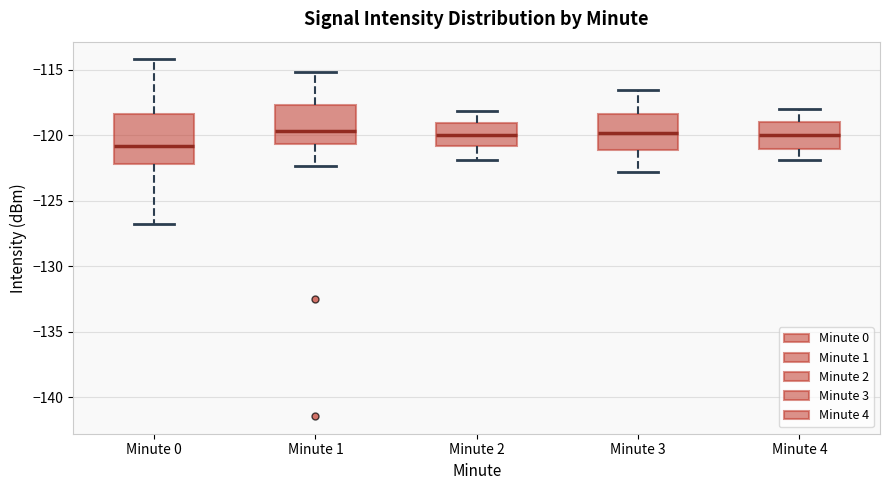

Which box has the lowest median line?

Minute 0